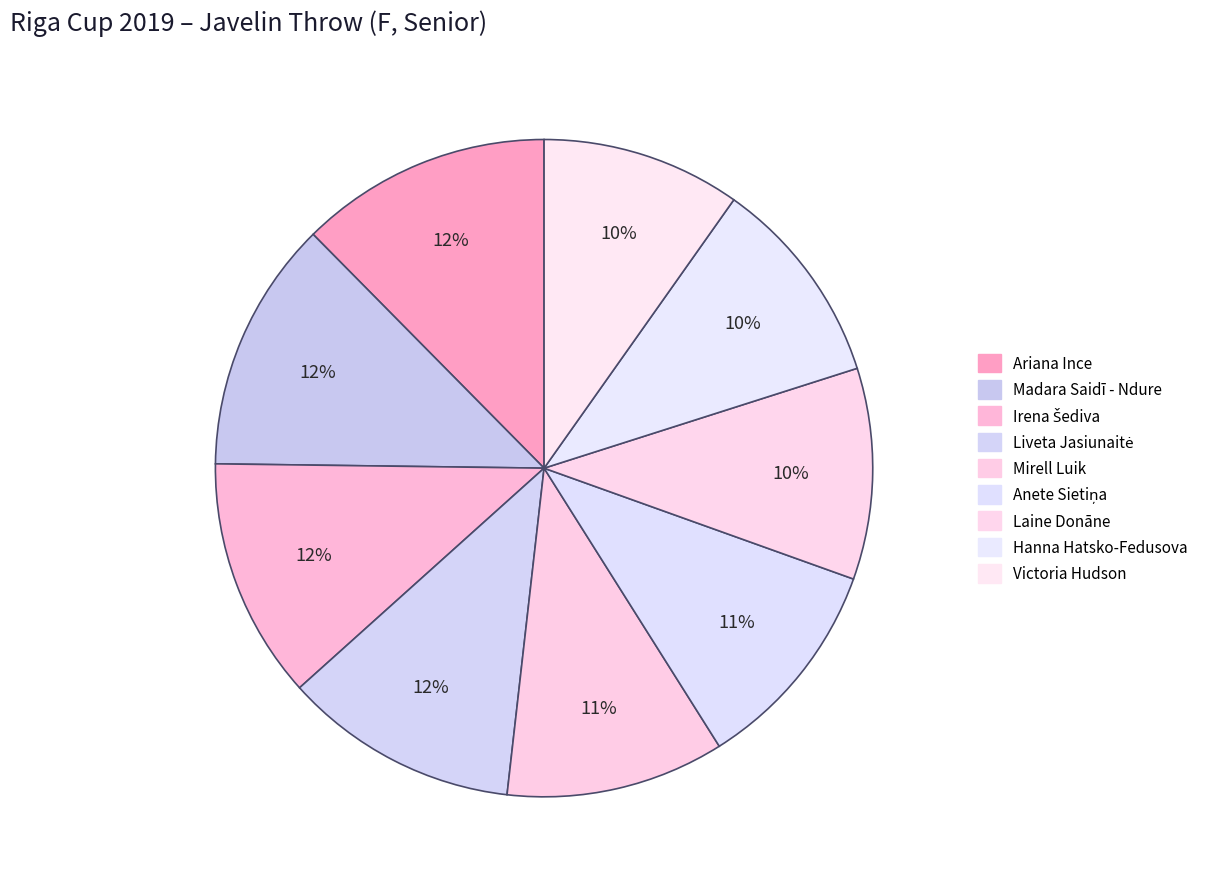

Count the number of slices in the pie.

9